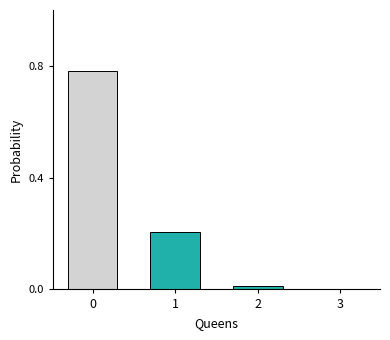

What is the sum of all values?

1.0